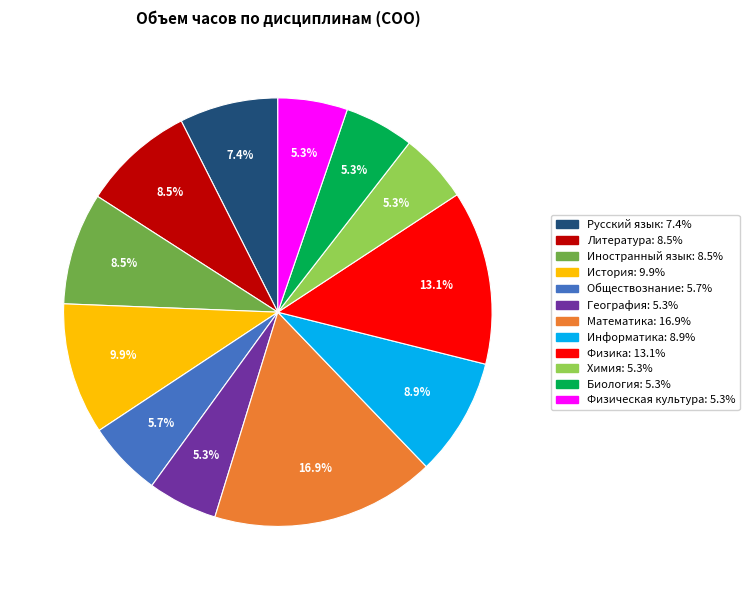

Which has a higher value, Литература: 8.5% or Обществознание: 5.7%?

Литература: 8.5%